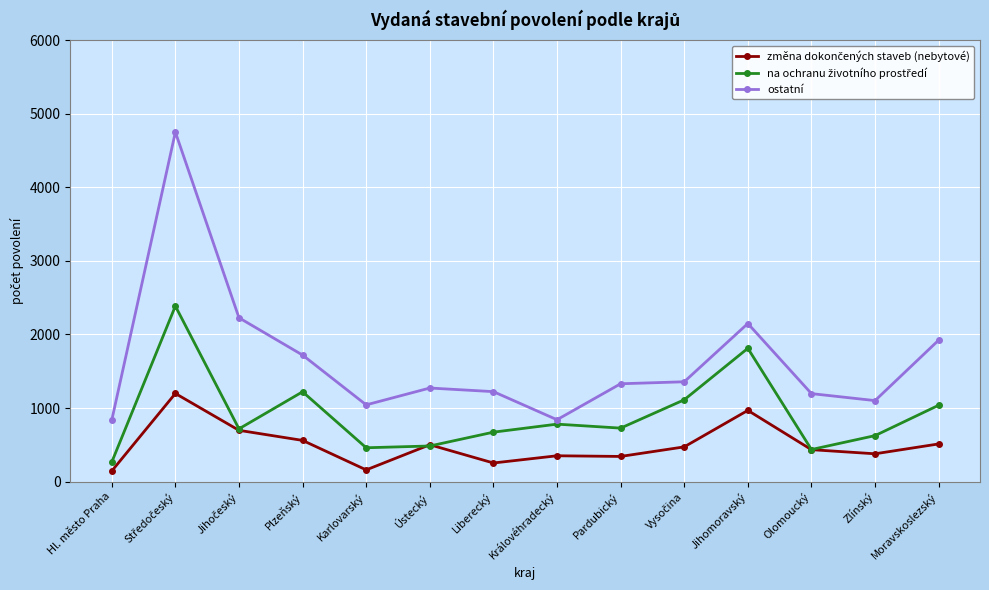

How many lines are shown in the chart?

3